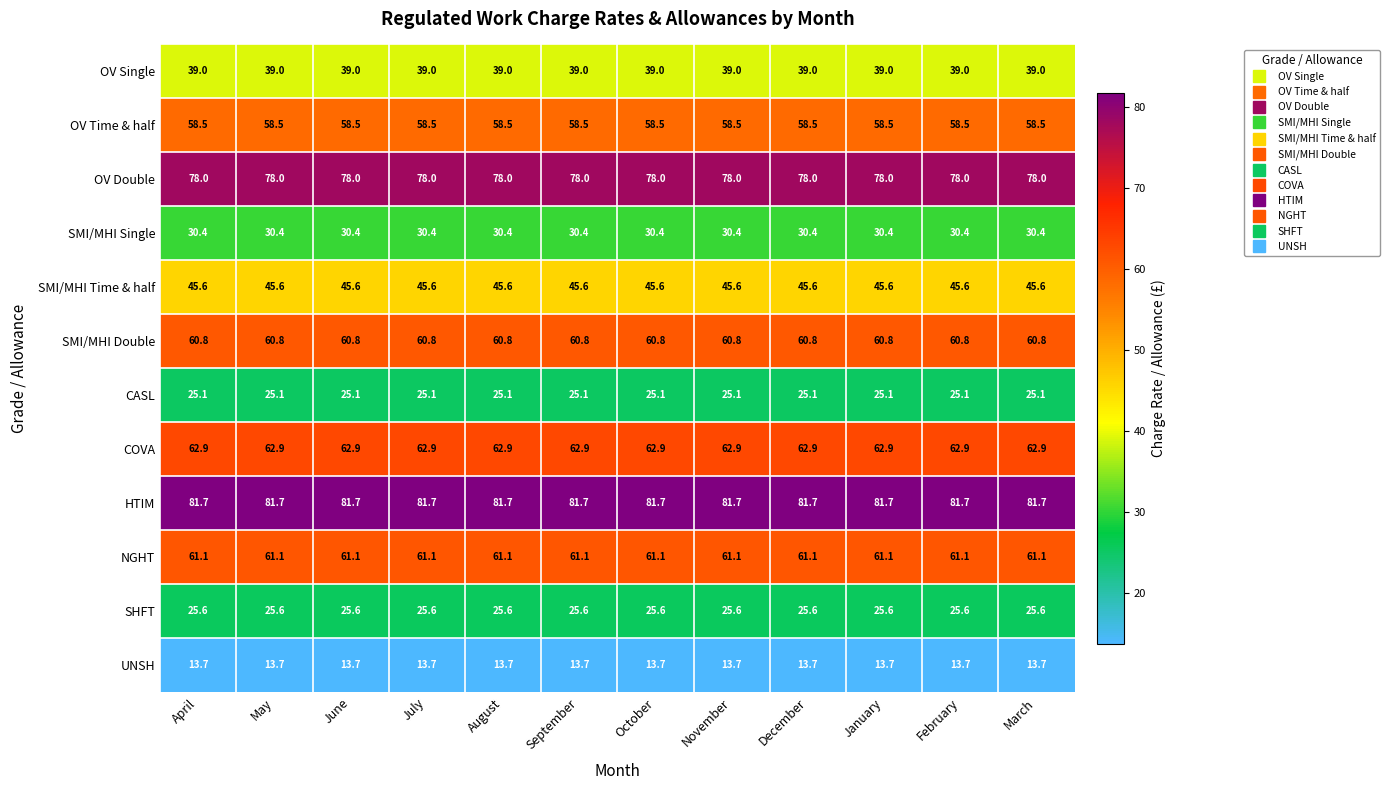

Rank the series by their maximum value, from lowest to highest.

UNSH, CASL, SHFT, SMI/MHI Single, OV Single, SMI/MHI Time & half, OV Time & half, SMI/MHI Double, NGHT, COVA, OV Double, HTIM